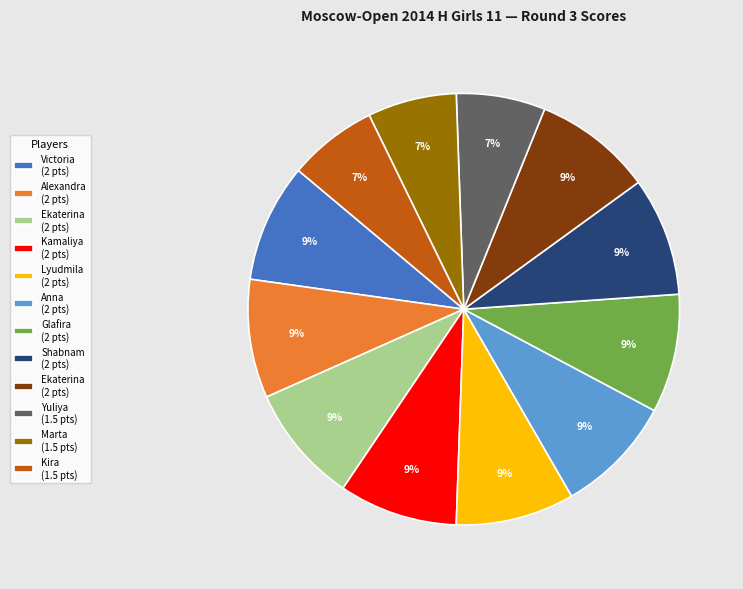

To the nearest percent, what is the average slice percentage?

8%